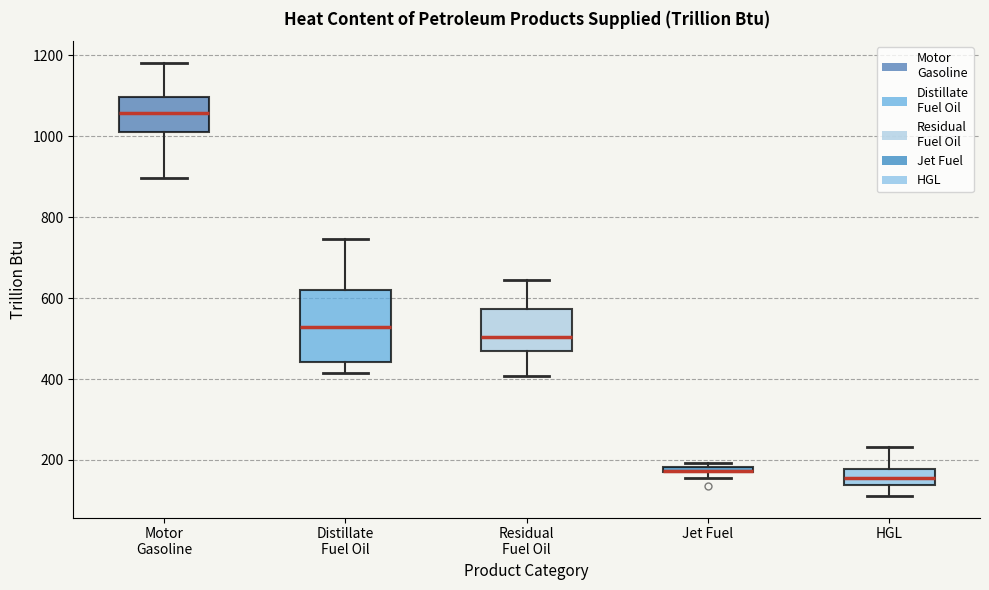

Where does the lower whisker of the box for Motor Gasoline end on the y-axis? The values are not printed on the chart, so give them approximately, as read against the axis.

900